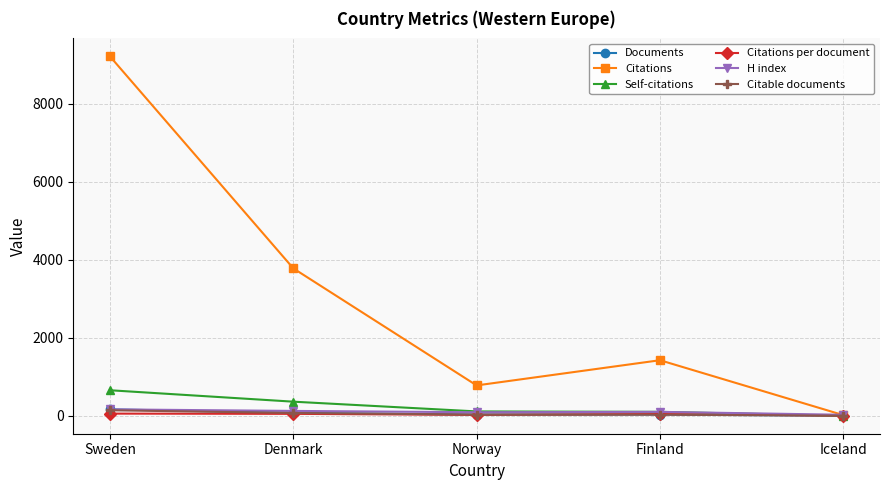

At how many categories does at least one series exceed 957?

3